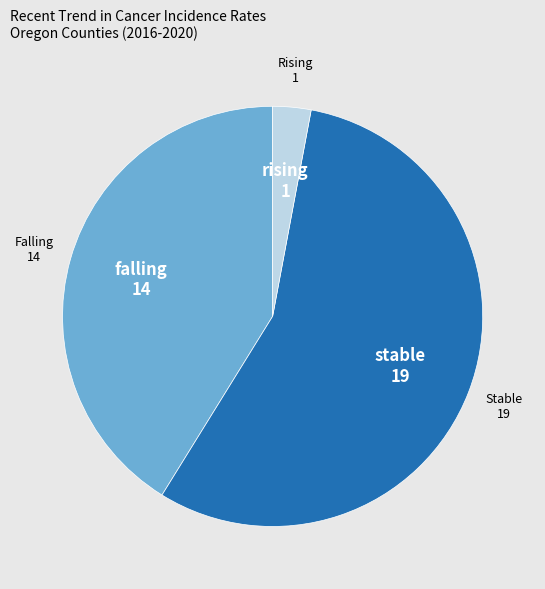

Which slice is the largest?

stable